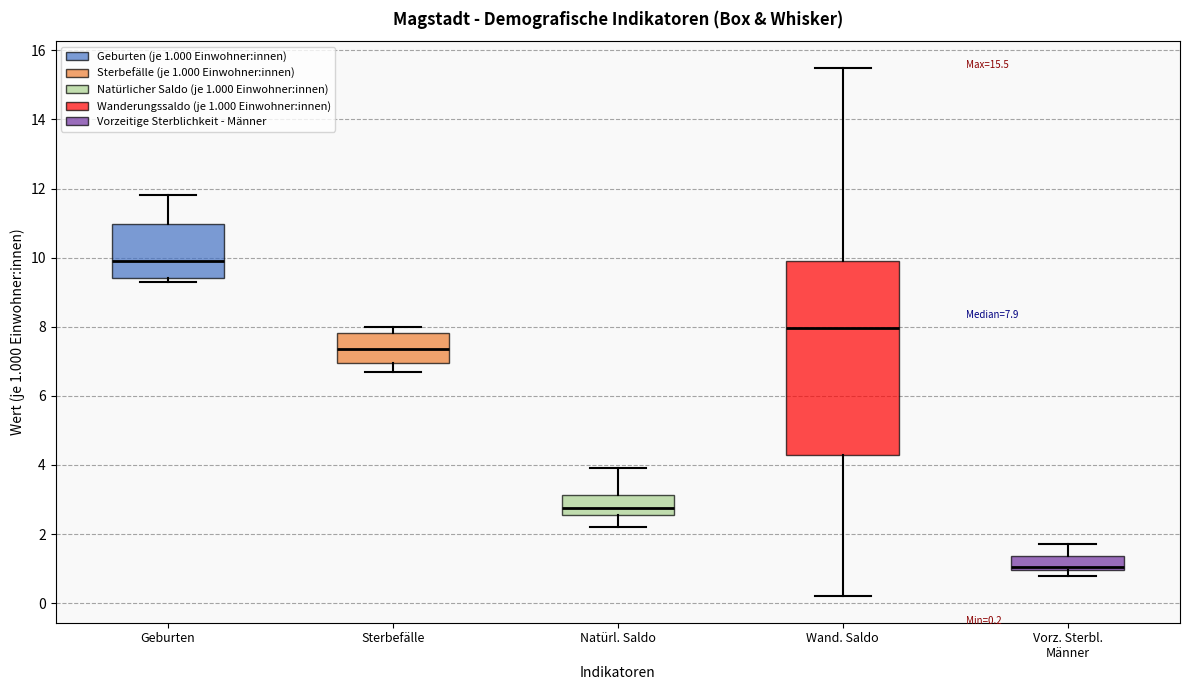

Which box is the tallest, from its lower edge to its upper edge?

Wand. Saldo